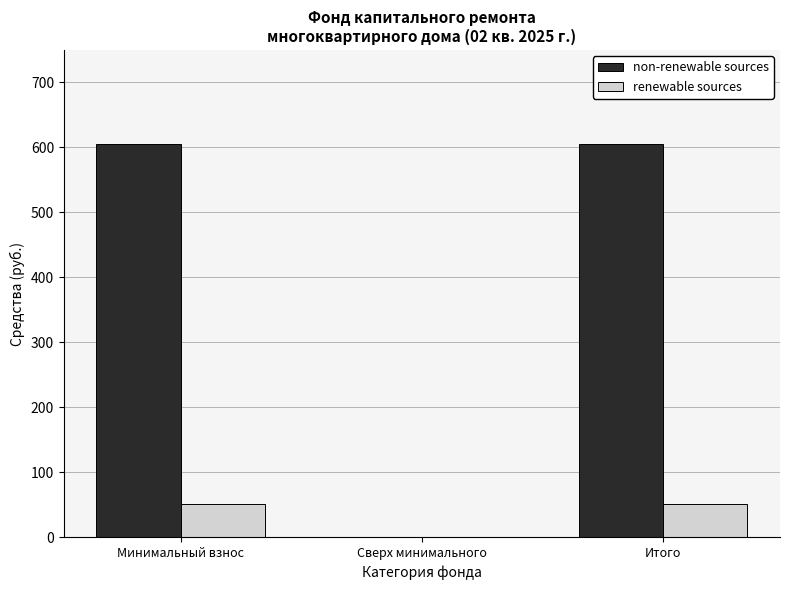

What is the sum of all renewable sources values?

102.8